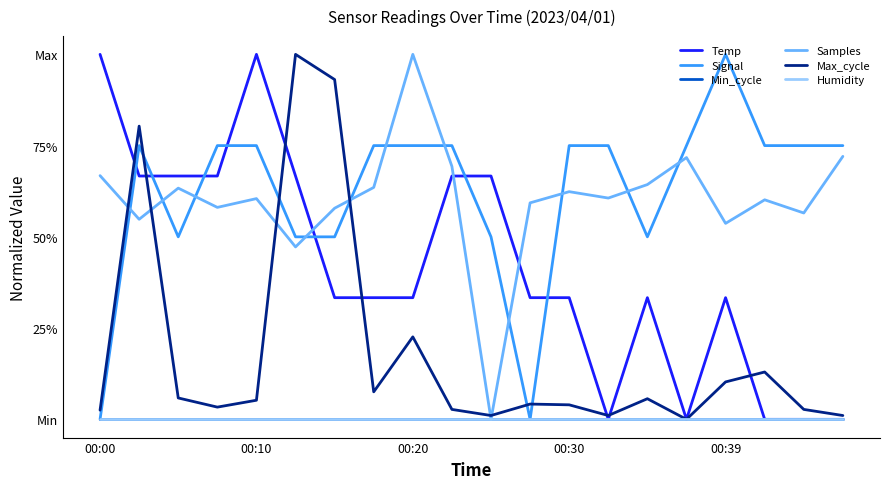

What is the average value of the Signal series?

0.6